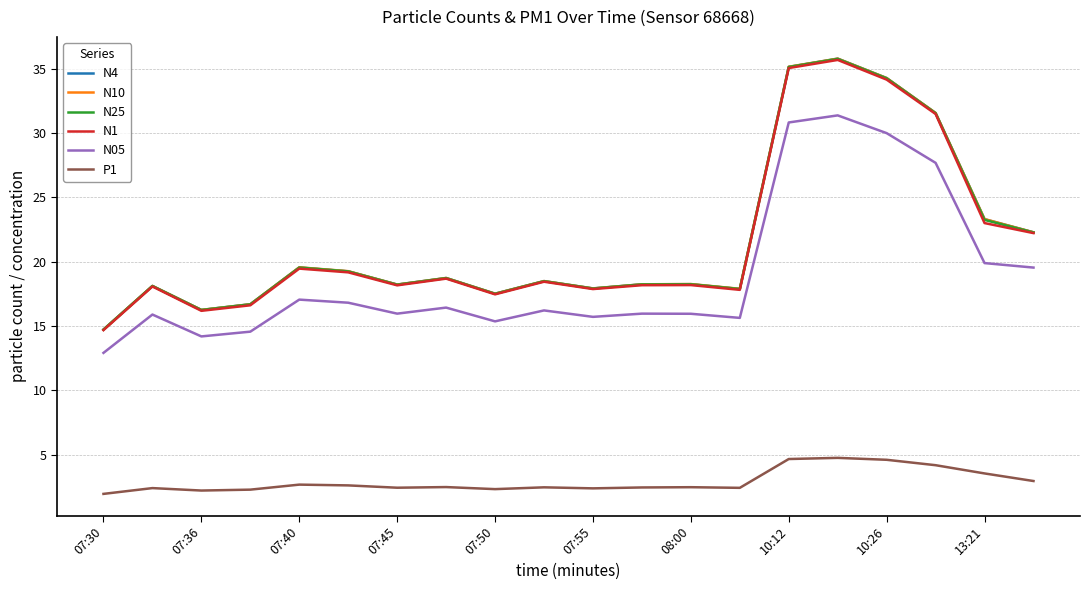

What is the maximum value shown in the chart?

35.8